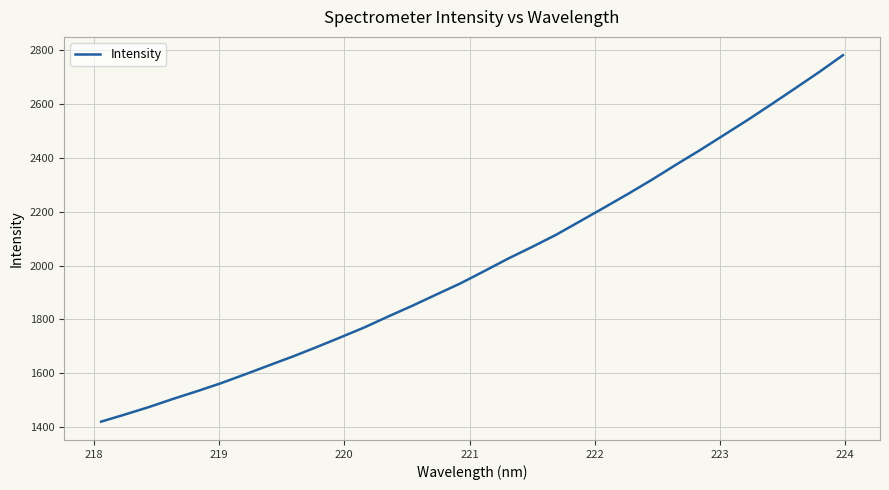

What is the minimum value shown in the chart?

1420.2